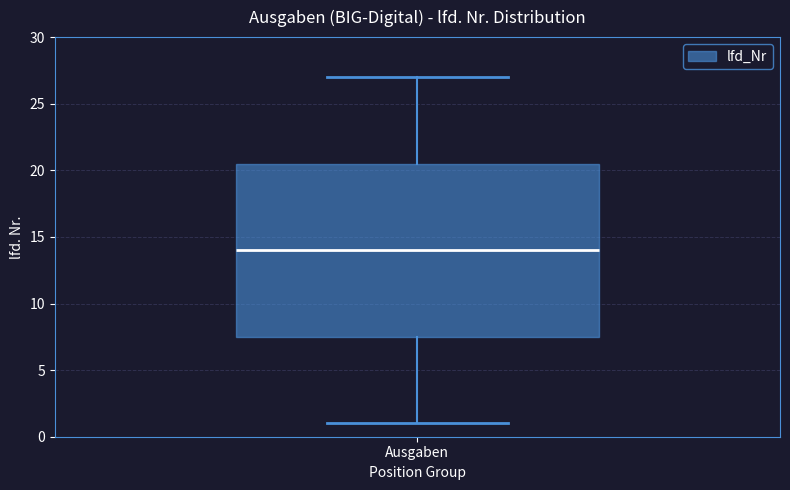

Where is the upper edge of the box for Ausgaben on the y-axis? The values are not printed on the chart, so give them approximately, as read against the axis.

20.5